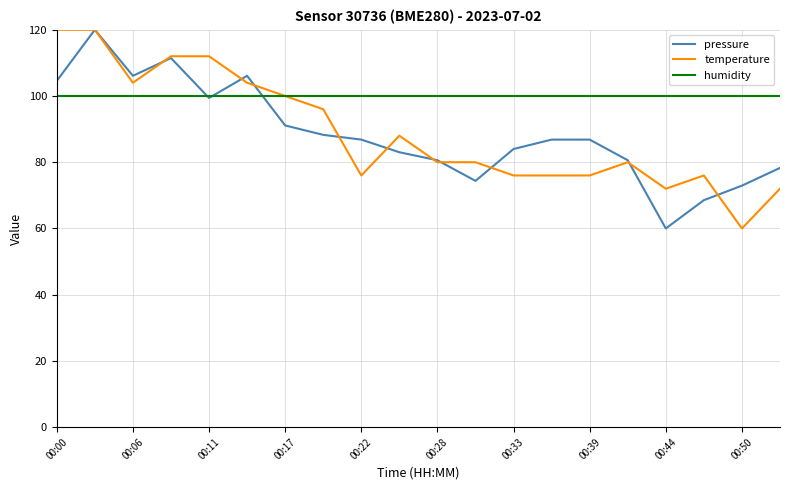

Which series has the largest total across all categories?

humidity